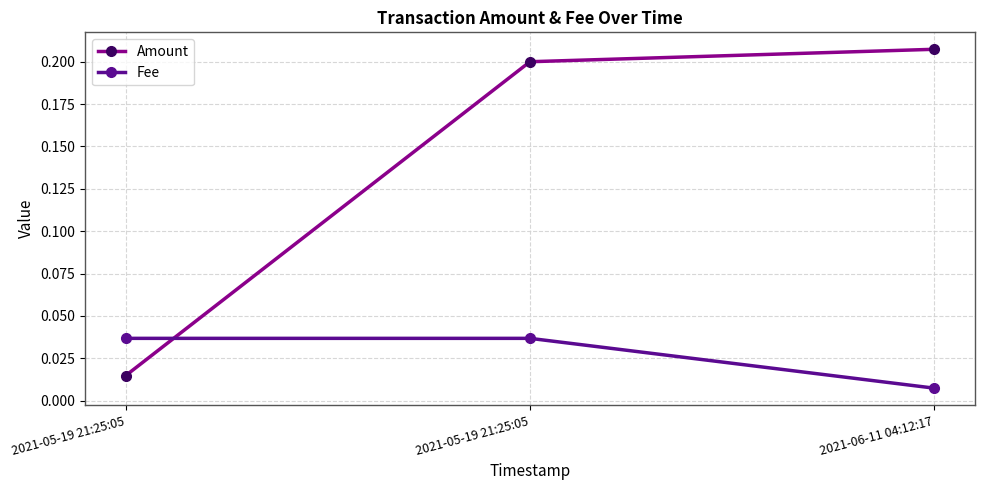

How many lines are shown in the chart?

2